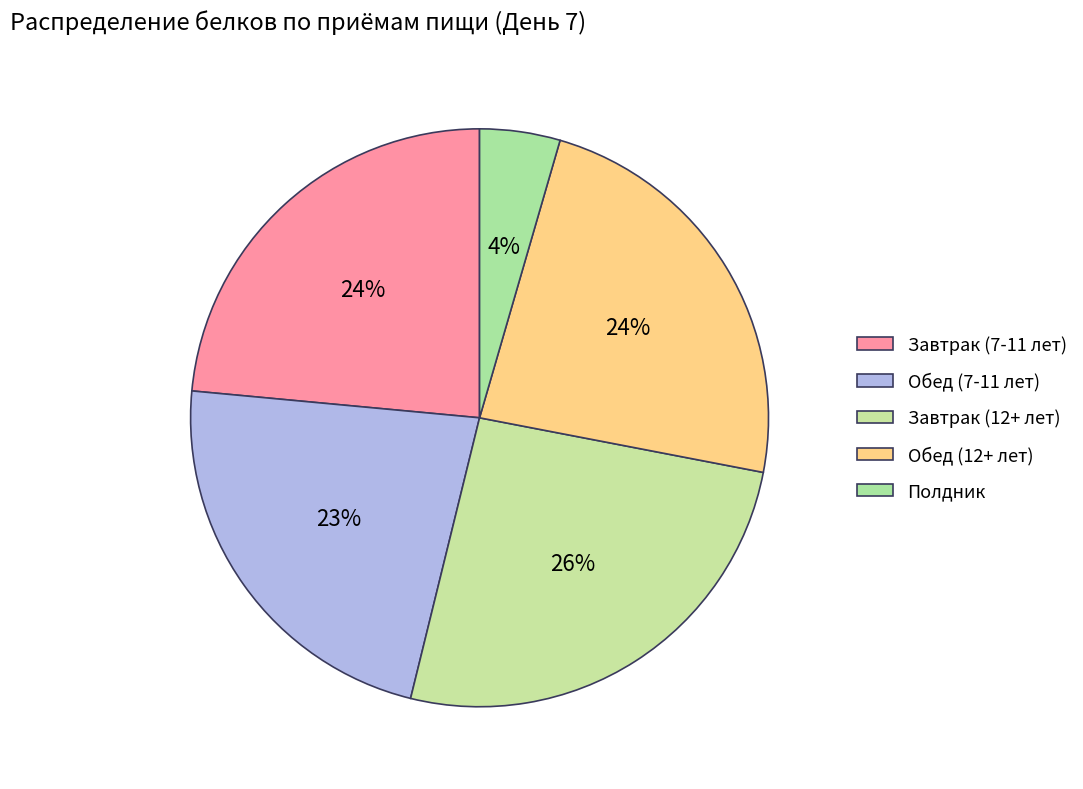

Which slice is the largest?

Завтрак (12+ лет)